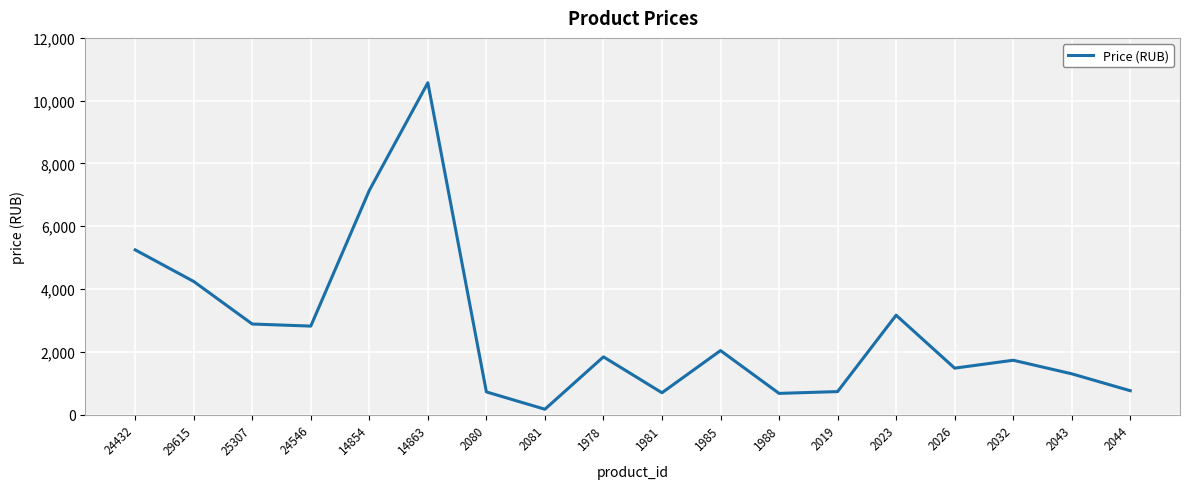

What is the difference between the second highest and minimum values?

6973